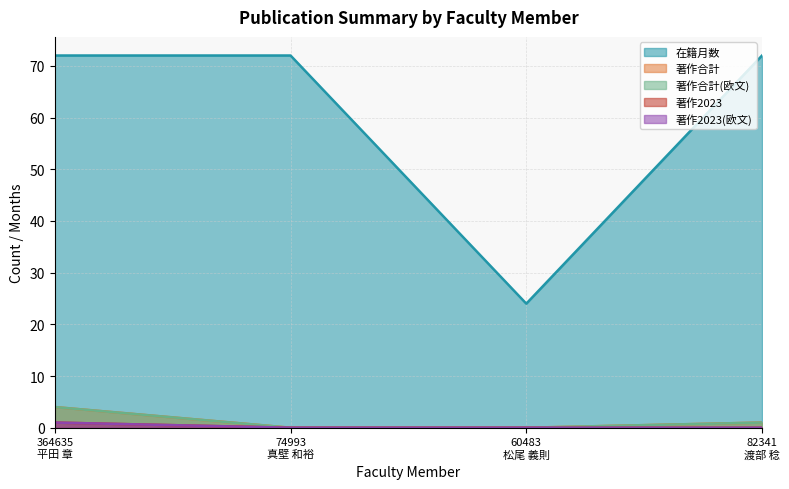

Reading right to left, list all the values displayed in this chart.

在籍月数: 72	24	72	72
著作合計: 1	0	0	4
著作合計(欧文): 1	0	0	4
著作2023: 0	0	0	1
著作2023(欧文): 0	0	0	1